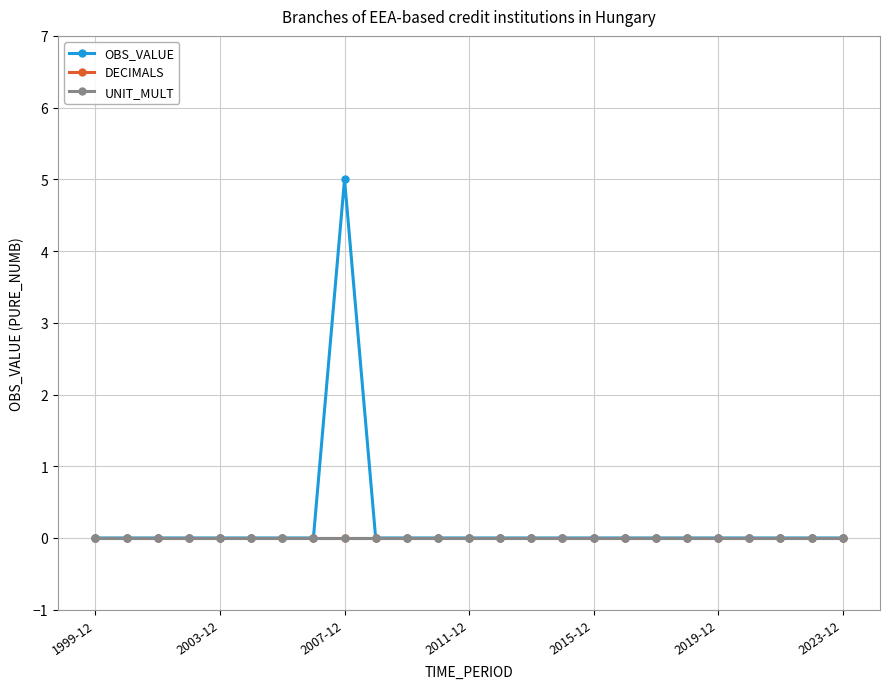

Reading left to right, list all the values displayed in this chart.

OBS_VALUE: 0	0	0	0	0	0	0	0	5	0	0	0	0	0	0	0	0	0	0	0	0	0	0	0	0
DECIMALS: 0	0	0	0	0	0	0	0	0	0	0	0	0	0	0	0	0	0	0	0	0	0	0	0	0
UNIT_MULT: 0	0	0	0	0	0	0	0	0	0	0	0	0	0	0	0	0	0	0	0	0	0	0	0	0